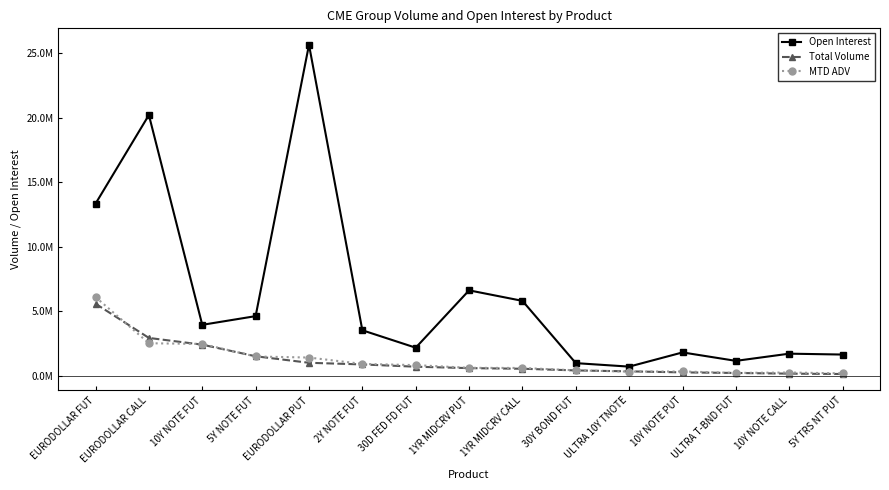

Which category has the lowest value in the Total Volume series?

5Y TRS NT PUT